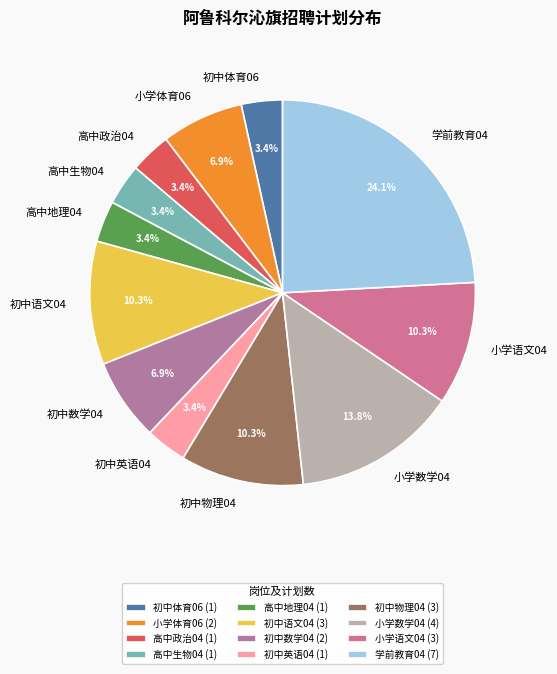

Is there any slice that represents more than half of the pie?

No